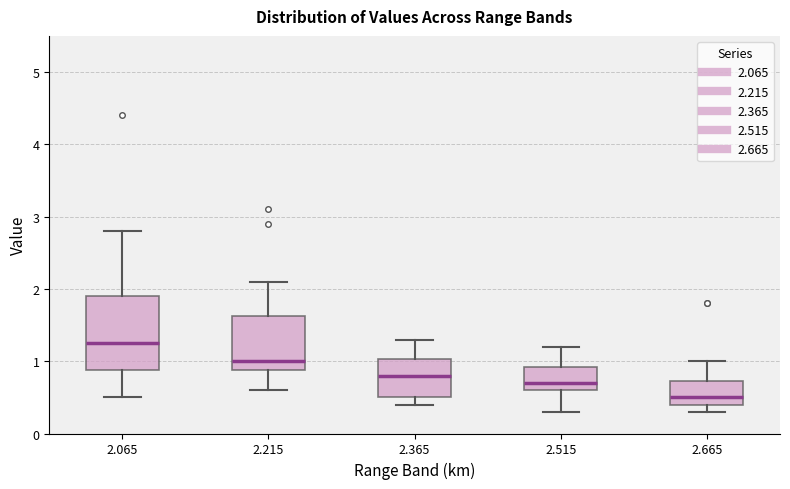

Reading left to right, read every box against the y-axis: the position of its median line, the range the box covers, and the ends of its whiskers. The values are not printed on the chart, so give them approximately, as read against the axis.

2.065: median 1.3, box 0.9 to 1.9, whiskers 0.5 to 2.8
2.215: median 1.0, box 0.9 to 1.6, whiskers 0.6 to 2.1
2.365: median 0.8, box 0.5 to 1.0, whiskers 0.4 to 1.3
2.515: median 0.7, box 0.6 to 0.9, whiskers 0.3 to 1.2
2.665: median 0.5, box 0.4 to 0.7, whiskers 0.3 to 1.0